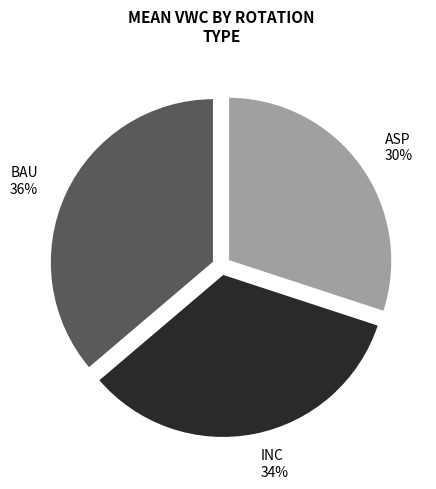

Which slice is the largest?

BAU